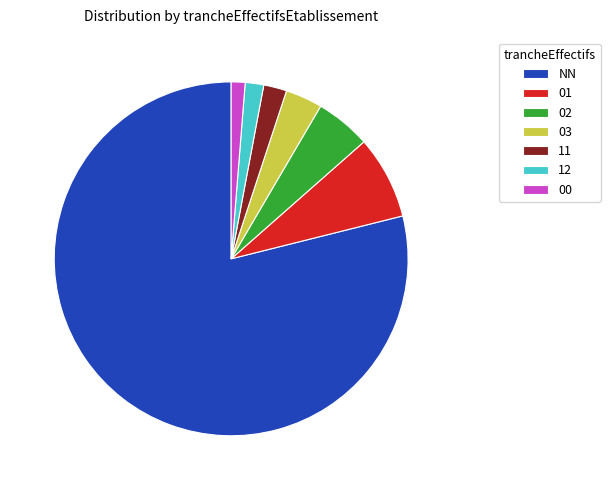

Is there any slice that represents more than half of the pie?

Yes